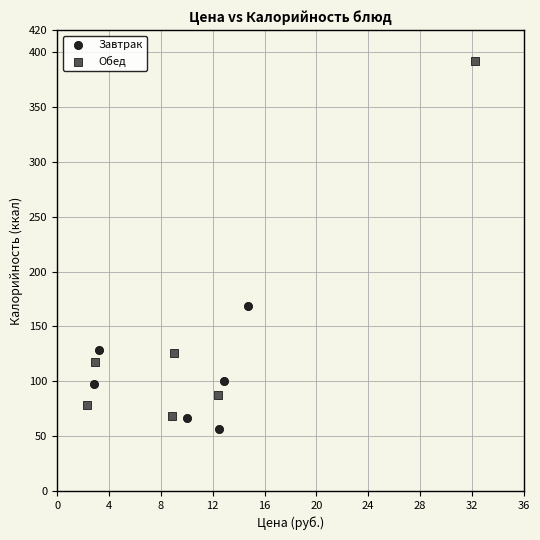

Which series has the widest spread of Y values?

Обед